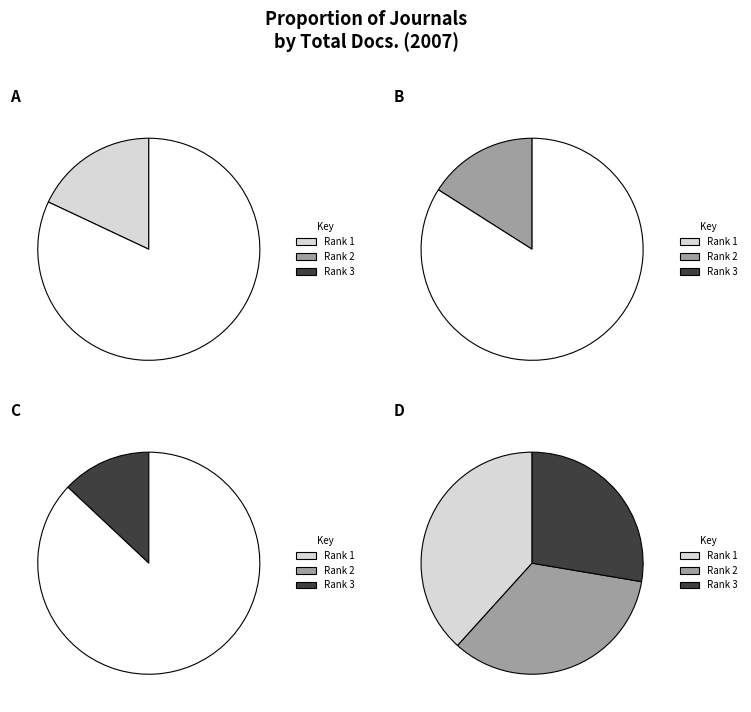

Is it true that Revista de Antropologia is 14% of the pie?

False